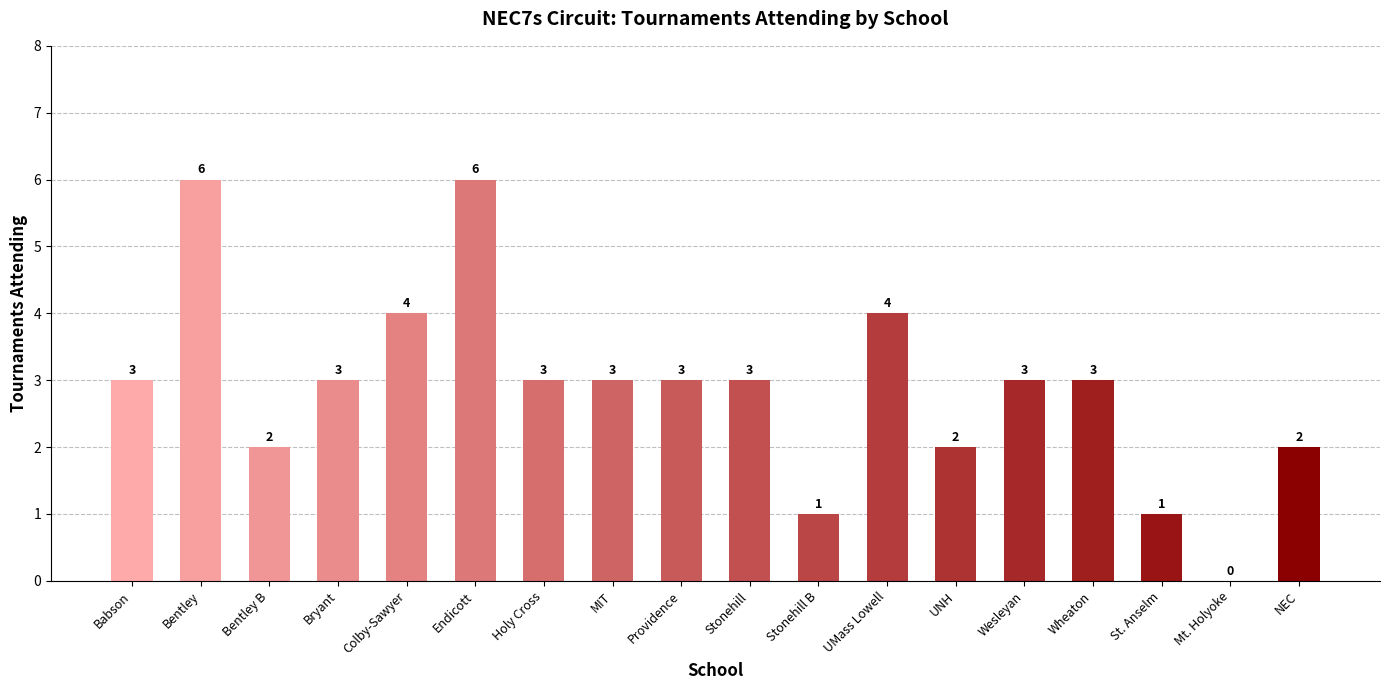

What is the sum of all values?

52